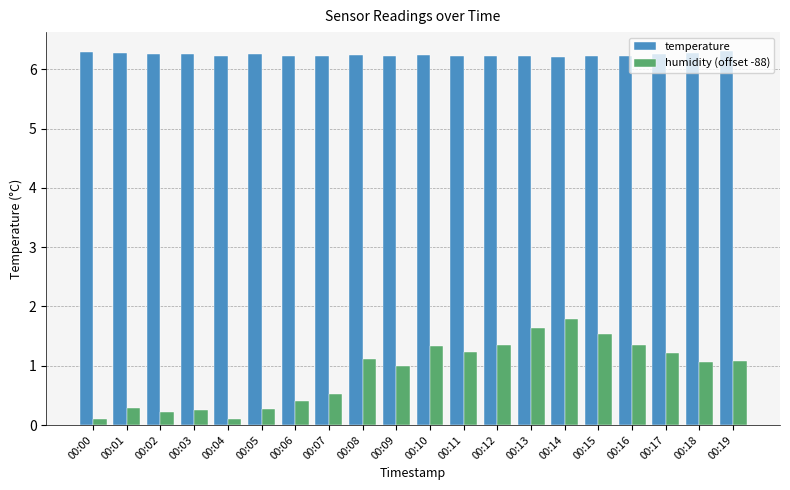

Rank the series by their average value, from lowest to highest.

humidity (offset -88), temperature